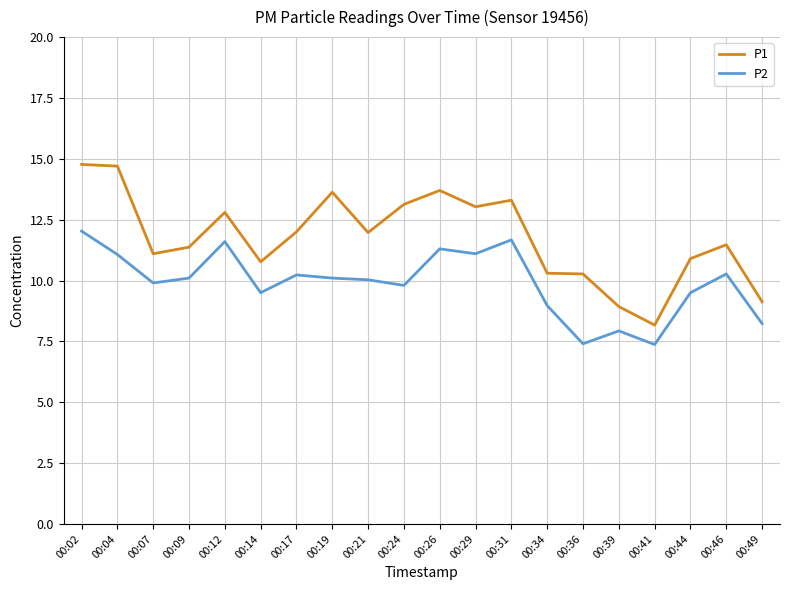

Count the number of categories in the chart.

20